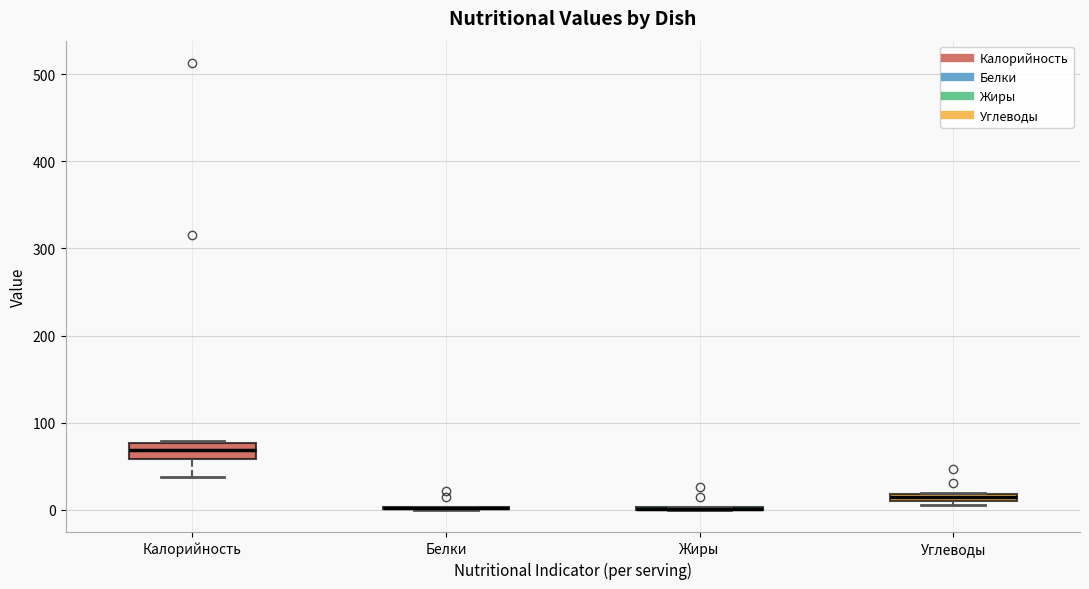

Where is the lower edge of the box for Углеводы on the y-axis? The values are not printed on the chart, so give them approximately, as read against the axis.

10